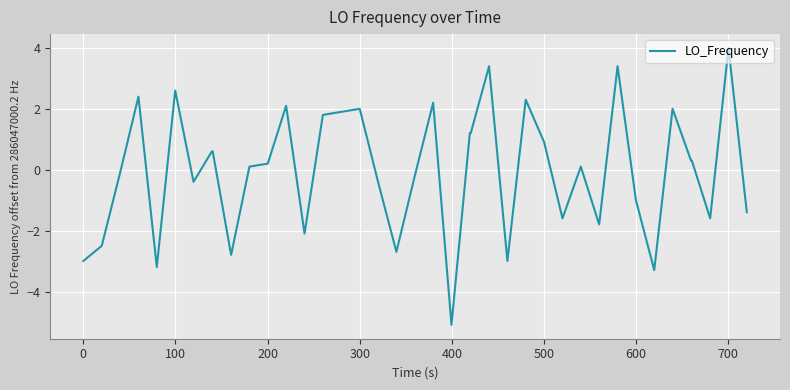

What is the difference between the maximum and minimum values?

9.1